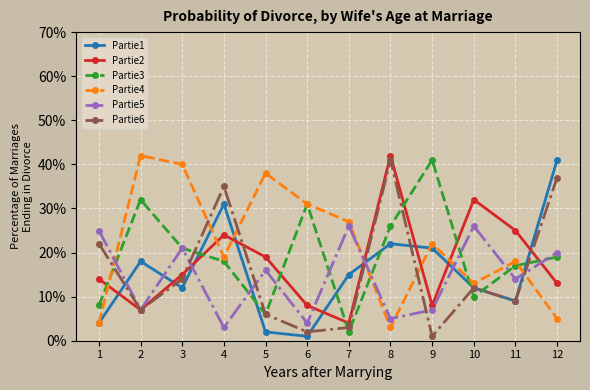

What are all the series names shown in the legend?

Partie1, Partie2, Partie3, Partie4, Partie5, Partie6